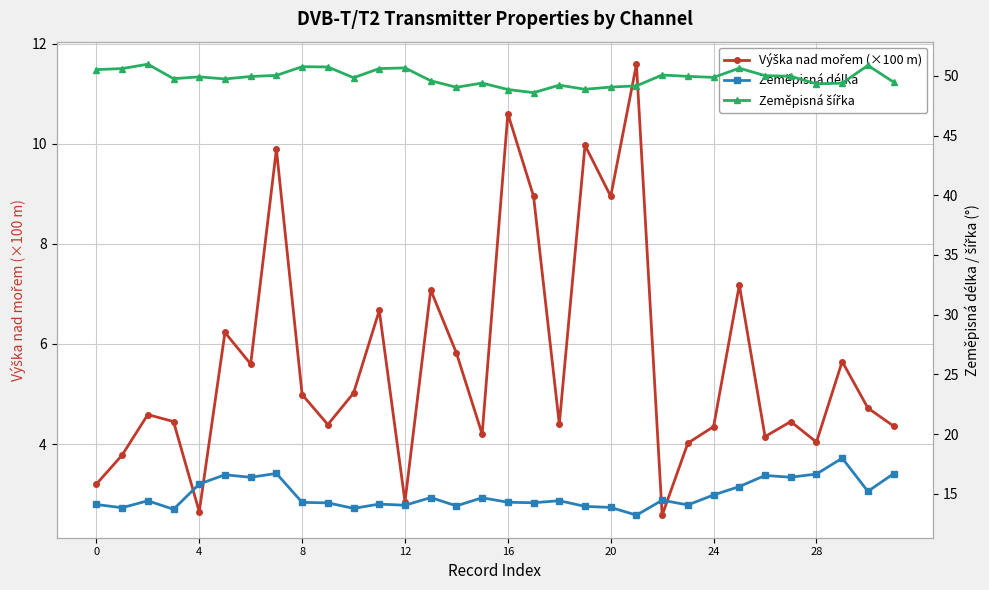

Is it true that Zeměpisná šířka equals 15.3 at 10?

False